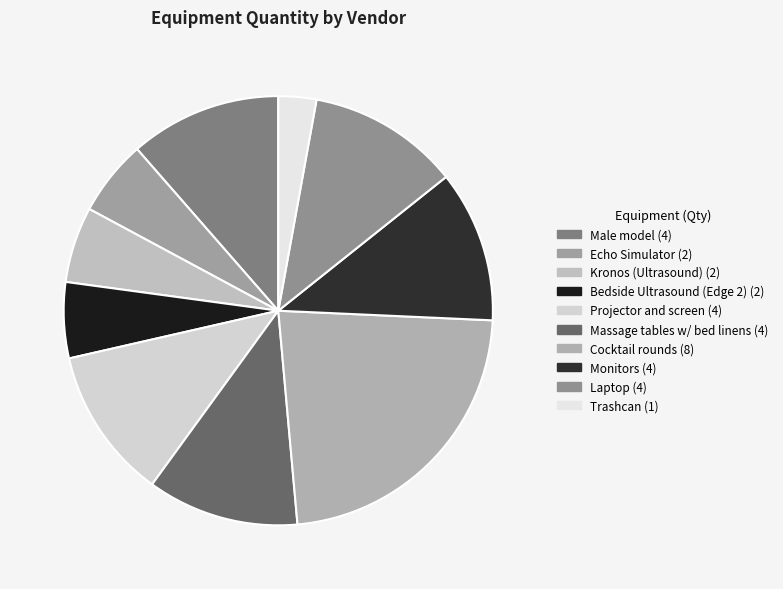

Rank the categories by value from lowest to highest.

Trashcan, Echo Simulator, Kronos (Ultrasound), Bedside Ultrasound (Edge 2), Male model, Projector and screen, Massage tables w/ bed linens, Monitors, Laptop, Cocktail rounds